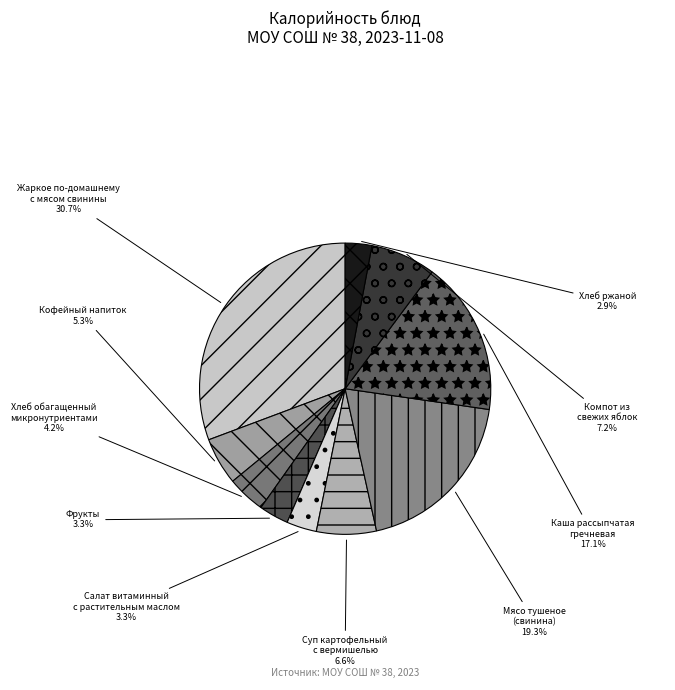

Which category has the biggest portion of the pie?

Жаркое по-домашнему с мясом свинины